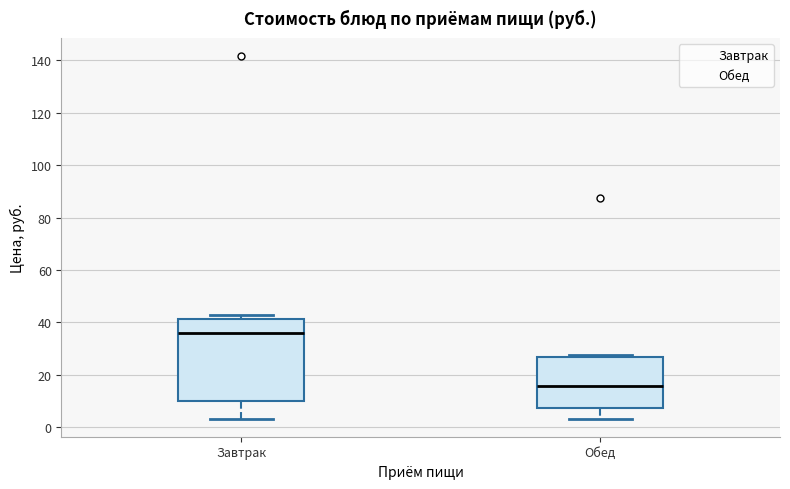

Which box's median line is the lowest?

Обед